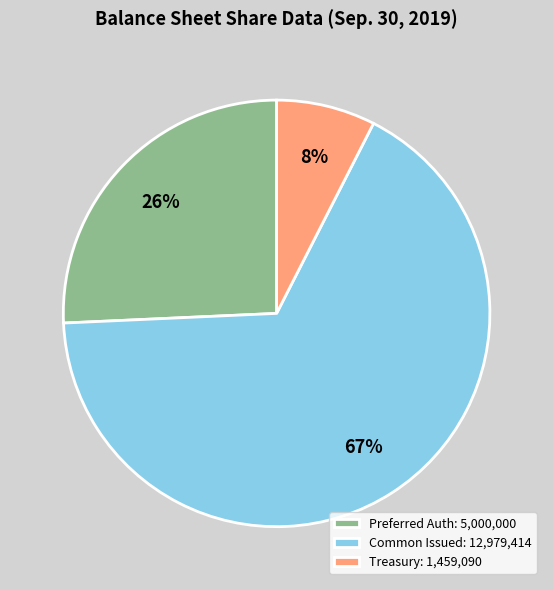

Between Preferred Auth: 5,000,000 and Common Issued: 12,979,414, which is larger?

Common Issued: 12,979,414